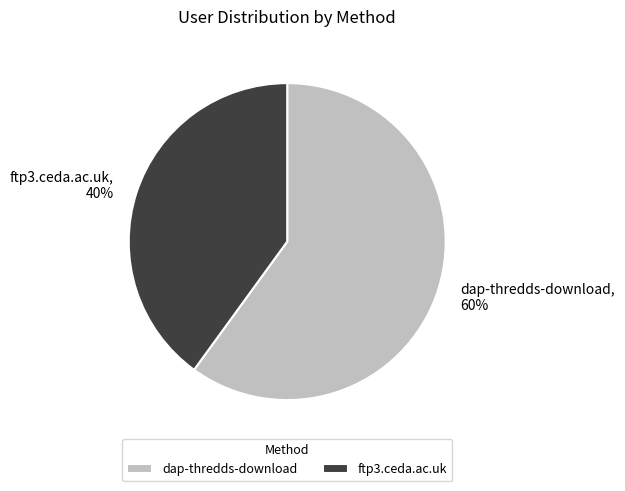

Does any single category account for the majority?

Yes